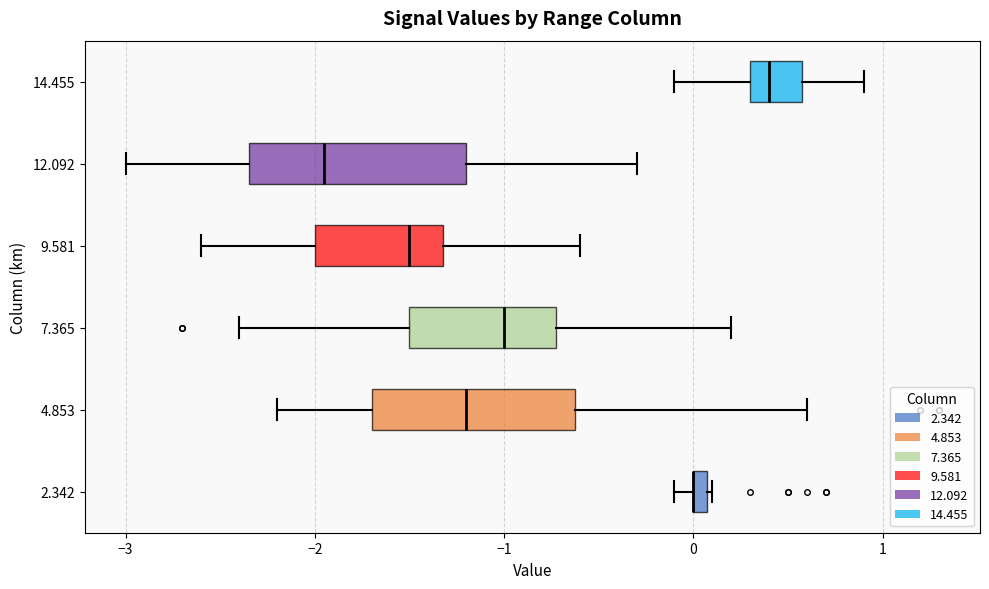

Where does the left whisker of the box at y = 4.853 end on the x-axis? The values are not printed on the chart, so give them approximately, as read against the axis.

-2.2